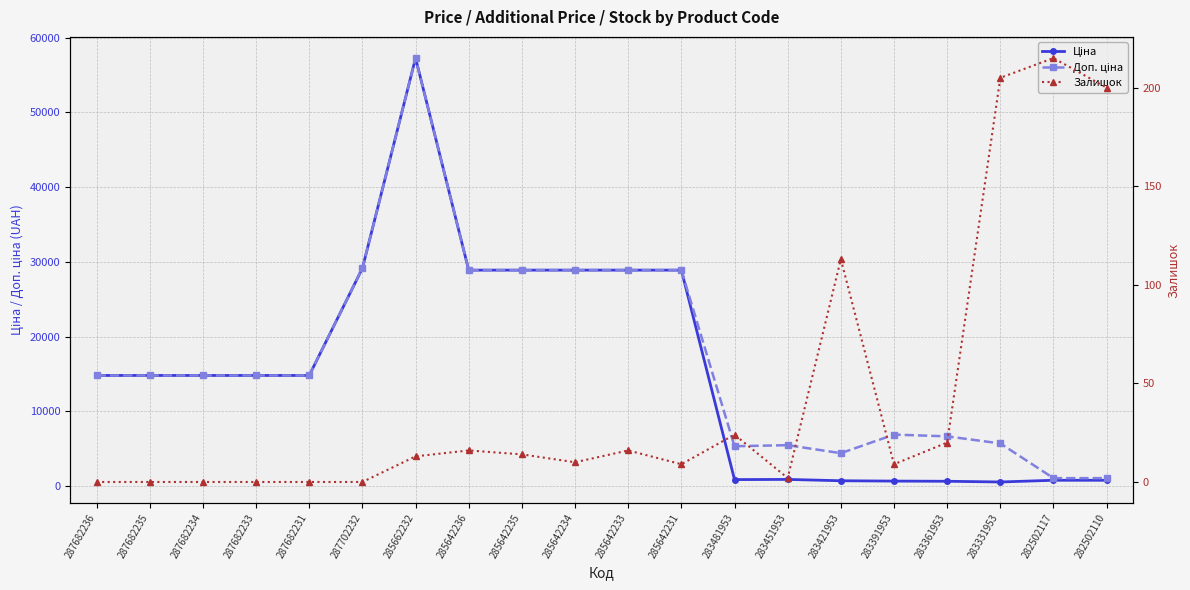

The Залишок series shows 16.6 at 285642234. True or false?

False